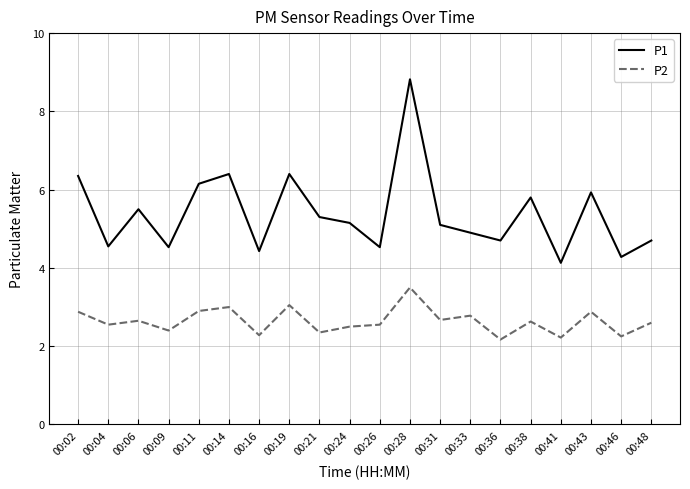

True or false: P1 and P2 cross at least once.

False